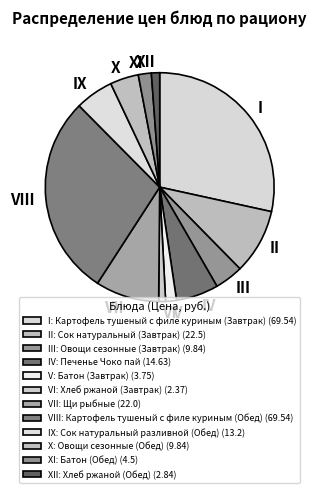

True or false: XI accounts for 9% of the total.

False